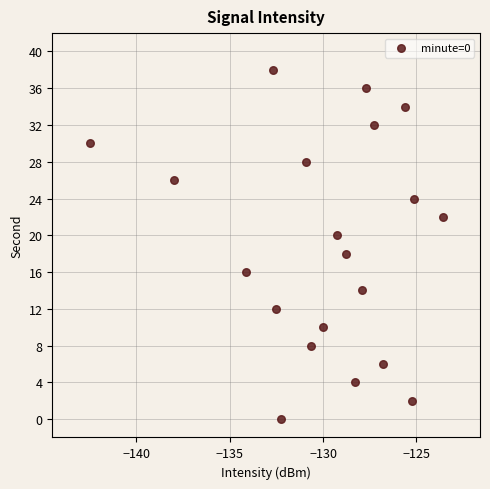

What is the range of Y values (max minus min)?

38